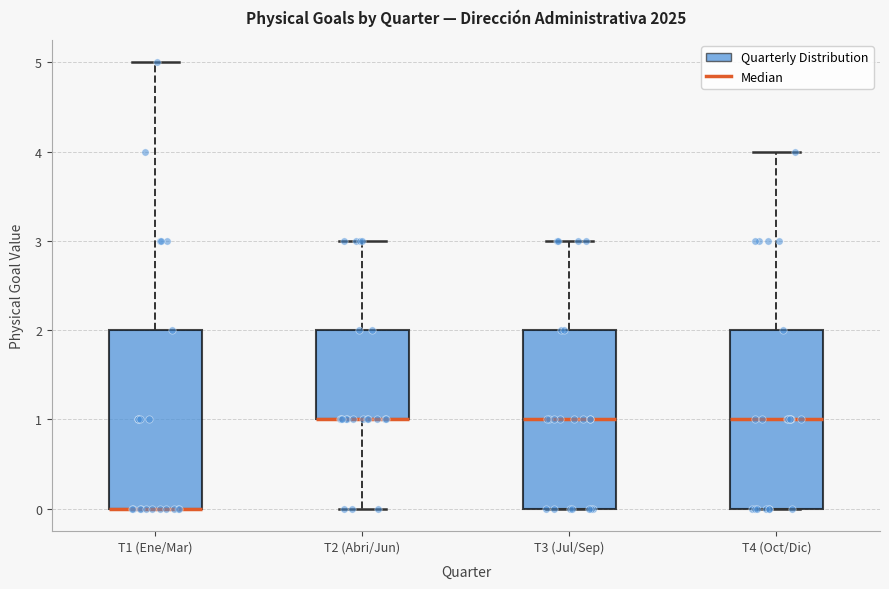

Where is the lower edge of the box for T2 (Abri/Jun) on the y-axis? The values are not printed on the chart, so give them approximately, as read against the axis.

1